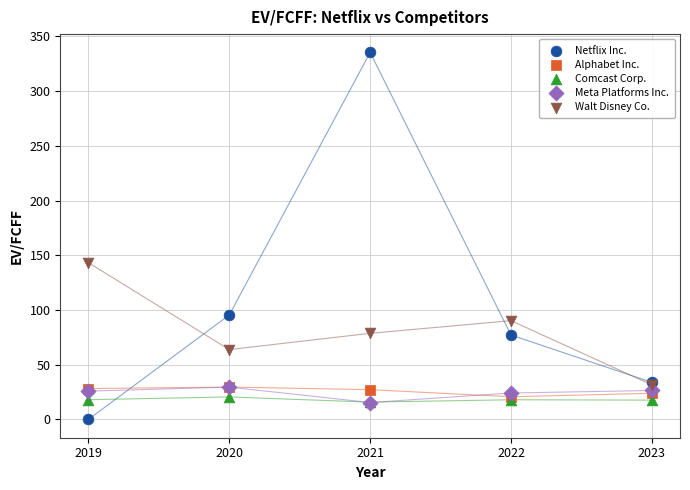

In the Netflix Inc. series, what Y value is closest to 167?

95.4